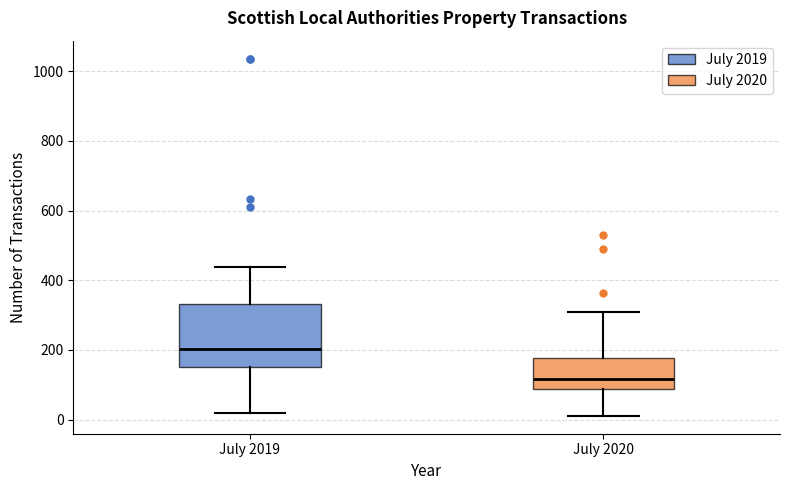

Reading left to right, transcribe this box plot: for each box, give where its median line is, the range the box spans, and where its two whiskers end, as read against the y-axis. The values are not printed on the chart, so give them approximately, as read against the axis.

July 2019: median 200, box 160 to 340, whiskers 20 to 440
July 2020: median 120, box 80 to 180, whiskers 20 to 300